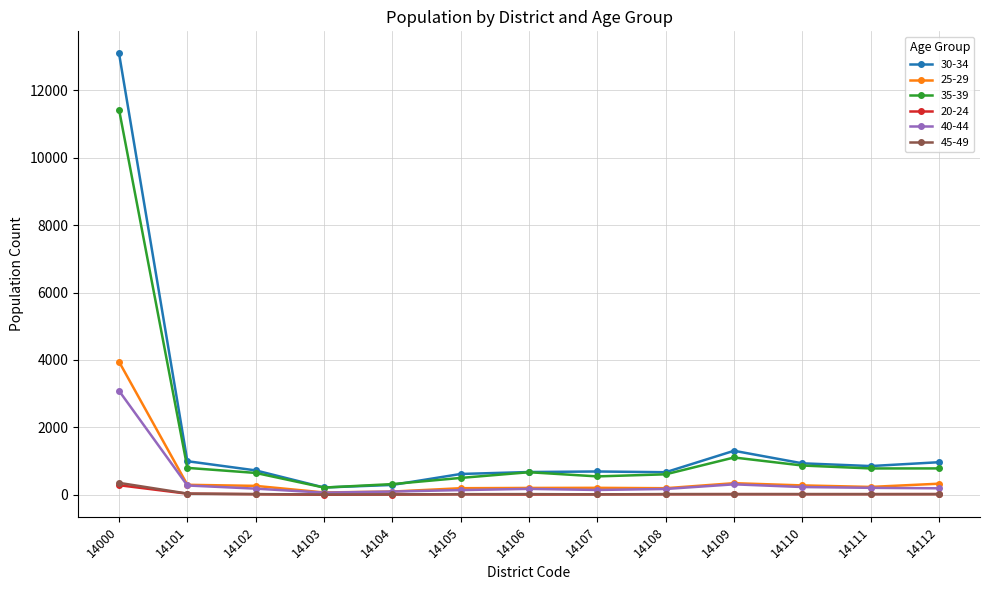

True or false: 40-44 and 30-34 cross at least once.

False